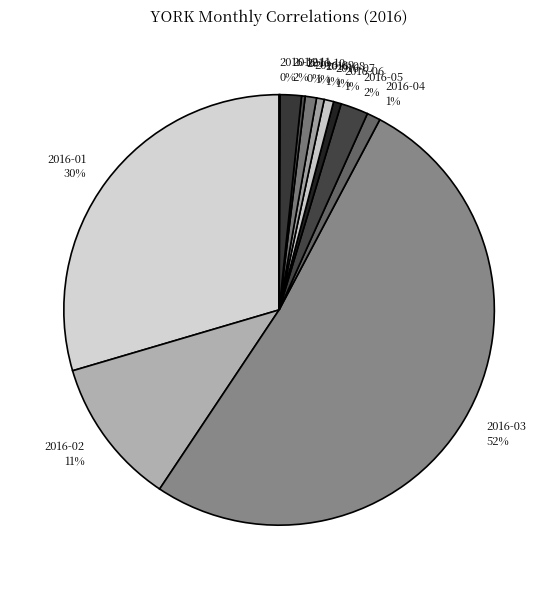

To the nearest percent, what is the combined percentage of 2016-09 and 2016-02?

12%